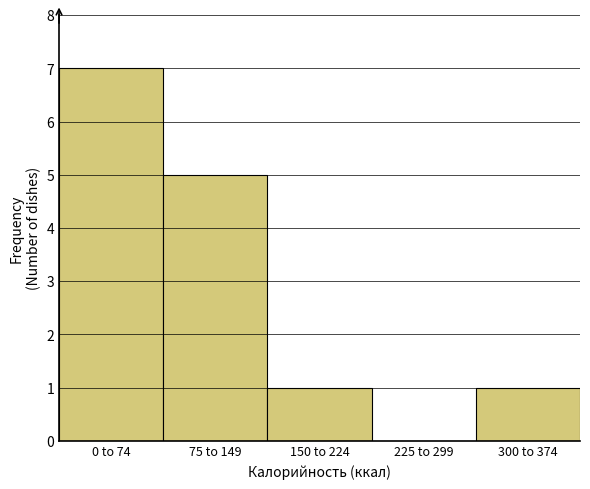

Reading left to right, what are all the values shown in this chart?

0 to 74=7	75 to 149=5	150 to 224=1	225 to 299=0	300 to 374=1